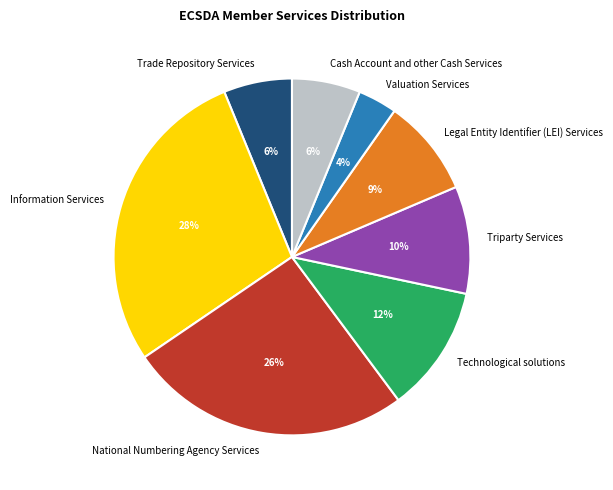

Do Legal Entity Identifier (LEI) Services and Technological solutions together represent more than half of the pie?

No